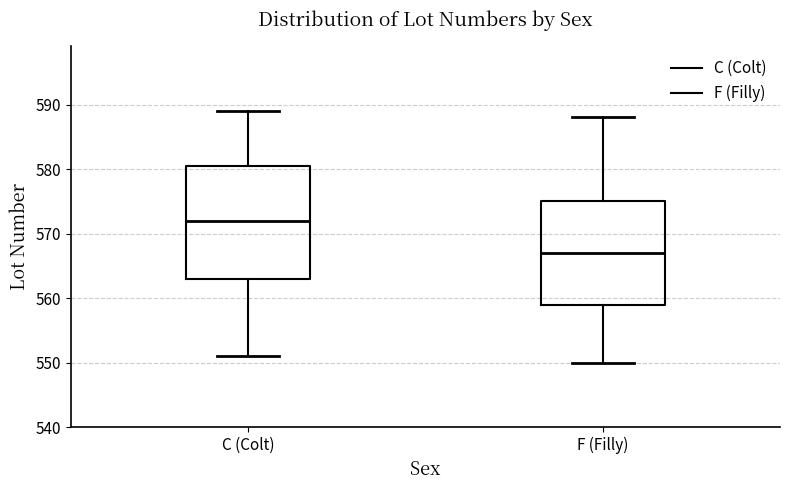

Which box's median line is the lowest?

F (Filly)